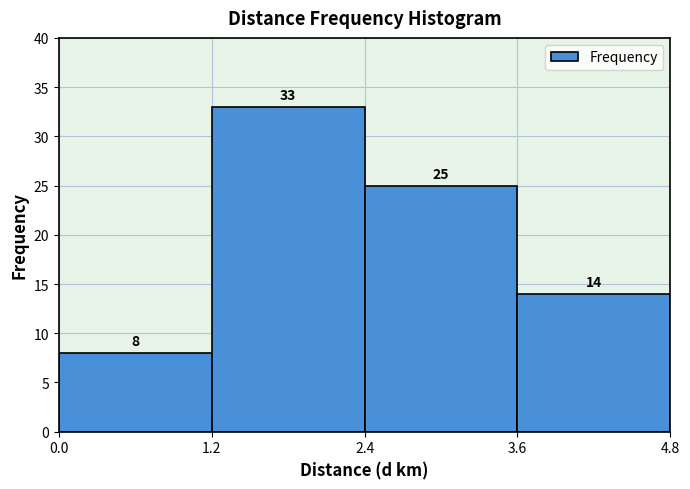

Reading left to right, transcribe this chart: for each bar, give the range it covers on the x-axis and its height.

0.0 to 1.2: 8
1.2 to 2.4: 33
2.4 to 3.6: 25
3.6 to 4.8: 14